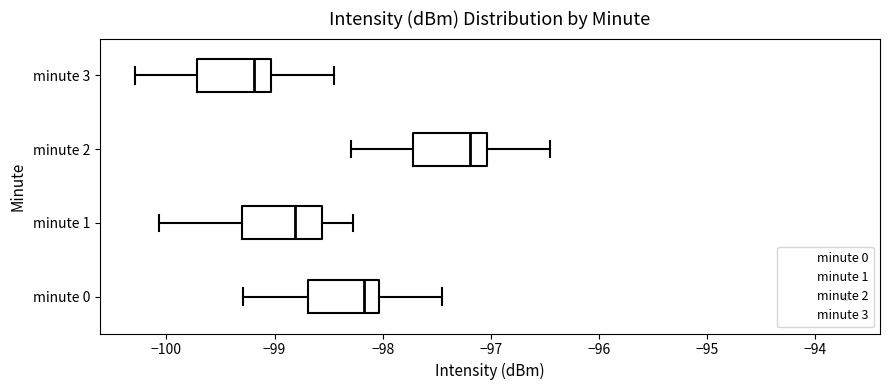

Reading bottom to top, read every box against the x-axis: the position of its median line, the range the box covers, and the ends of its whiskers. The values are not printed on the chart, so give them approximately, as read against the axis.

minute 0: median -98.2, box -98.7 to -98.0, whiskers -99.3 to -97.4
minute 1: median -98.8, box -99.3 to -98.6, whiskers -100.1 to -98.3
minute 2: median -97.2, box -97.7 to -97.0, whiskers -98.3 to -96.4
minute 3: median -99.2, box -99.7 to -99.0, whiskers -100.3 to -98.4